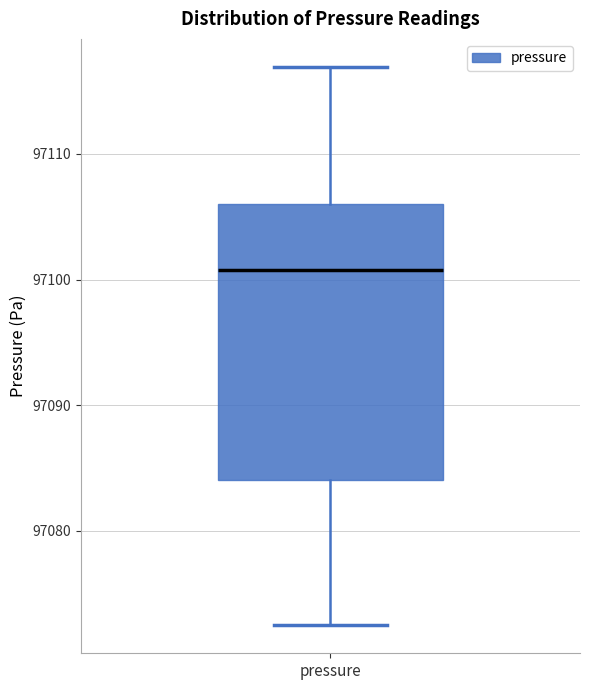

Transcribe this box plot: give where the median line is, the range the box spans, and where the two whiskers end, as read against the y-axis. The values are not printed on the chart, so give them approximately, as read against the axis.

median 97101, box 97084 to 97106, whiskers 97072 to 97117